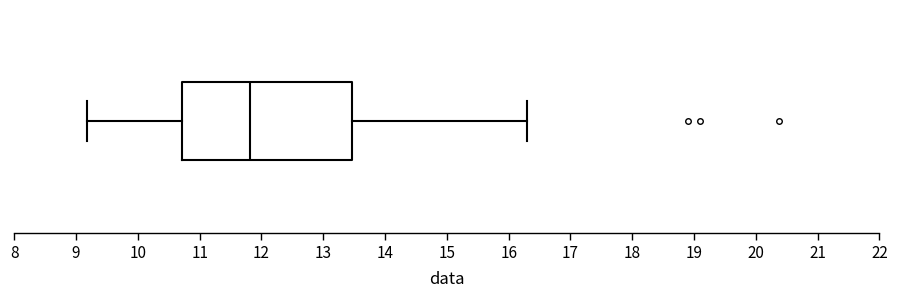

Transcribe this box plot: give where the median line is, the range the box spans, and where the two whiskers end, as read against the x-axis. The values are not printed on the chart, so give them approximately, as read against the axis.

median 11.8, box 10.7 to 13.5, whiskers 9.2 to 16.3